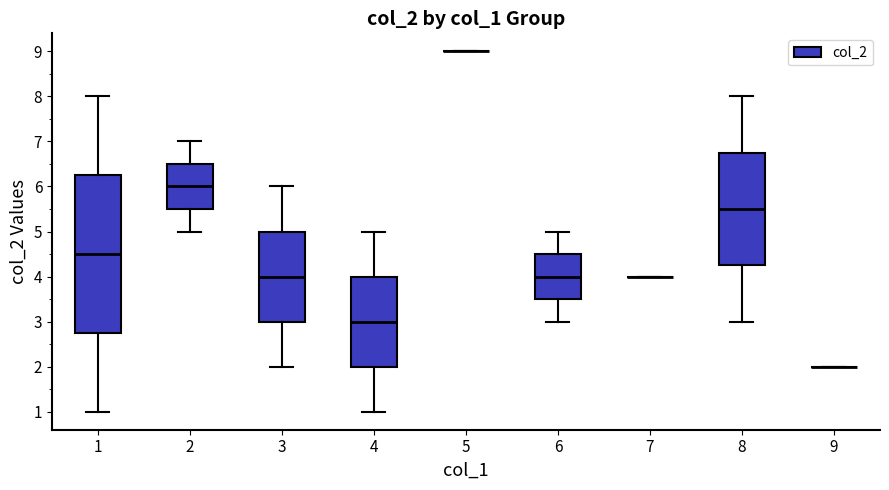

Where does the lower whisker of the box at x = 1 end on the y-axis? The values are not printed on the chart, so give them approximately, as read against the axis.

1.0